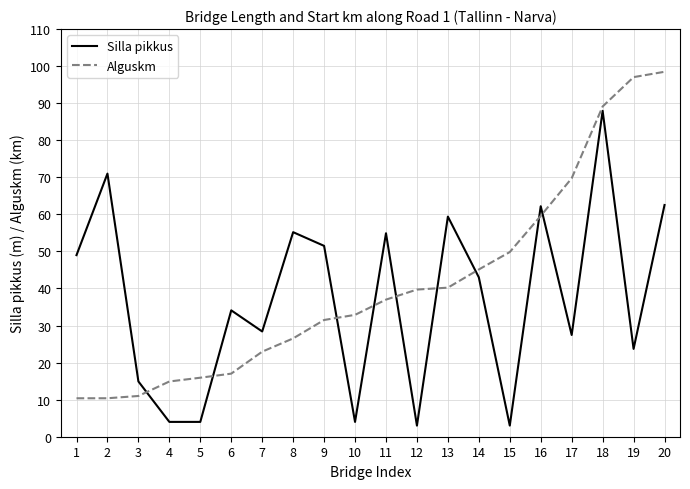

The Silla pikkus series shows 87.6 at 11. True or false?

False